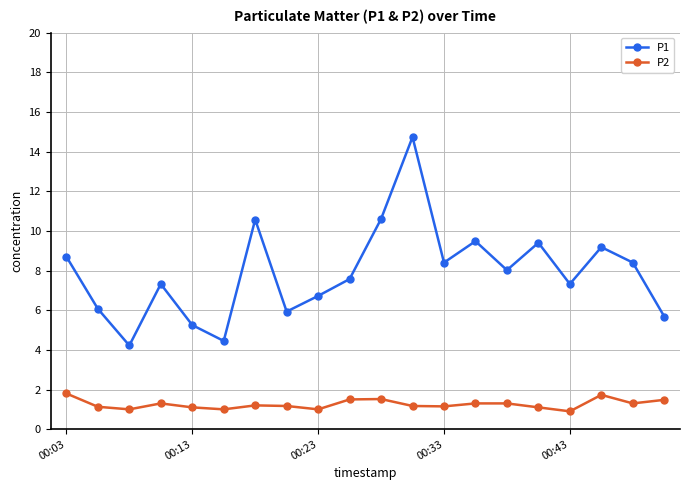

Rank the series by their maximum value, from lowest to highest.

P2, P1